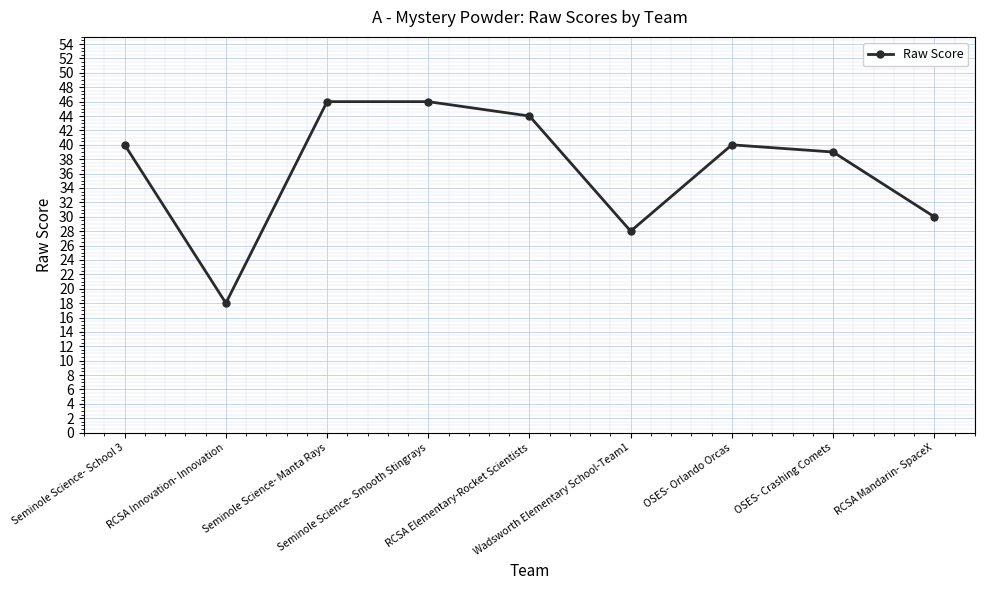

How many data points are less than 40?

4